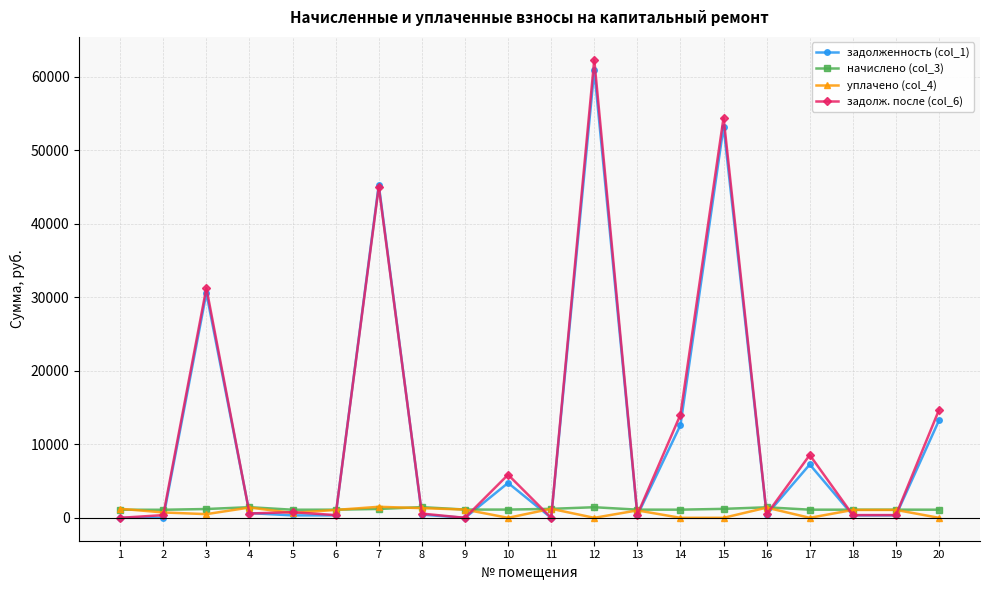

Is the value of задолженность (col_1) at 1 greater than the value of задолж. после (col_6) at 15?

No